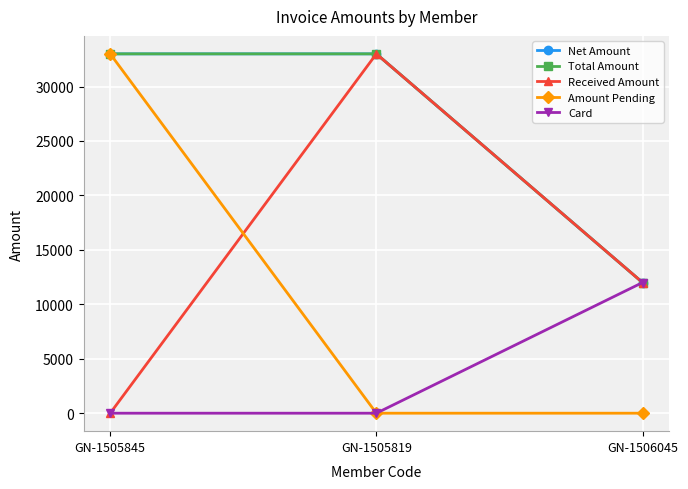

Is this an area chart (filled region under the line)?

No